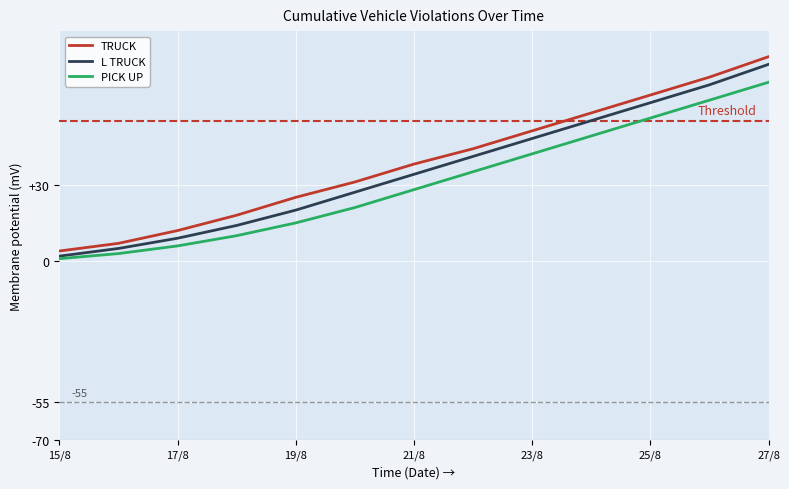

What is the greatest value displayed?

80